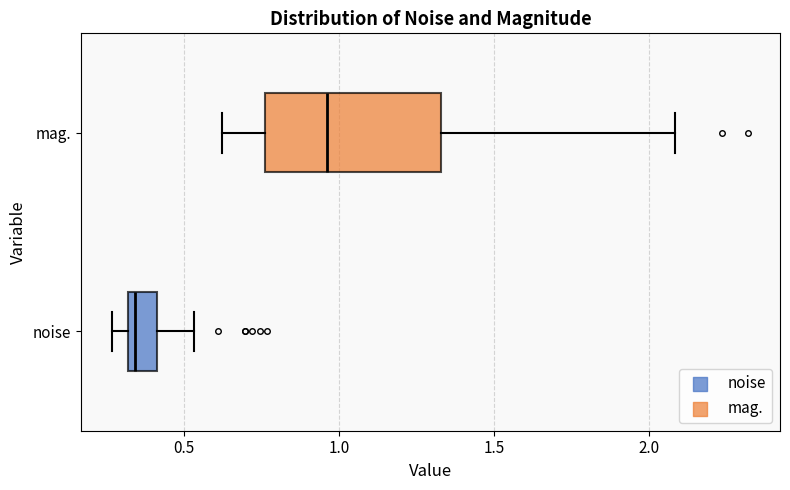

Reading bottom to top, read every box against the x-axis: the position of its median line, the range the box covers, and the ends of its whiskers. The values are not printed on the chart, so give them approximately, as read against the axis.

noise: median 0.35, box 0.30 to 0.40, whiskers 0.25 to 0.55
mag.: median 0.95, box 0.75 to 1.35, whiskers 0.60 to 2.10